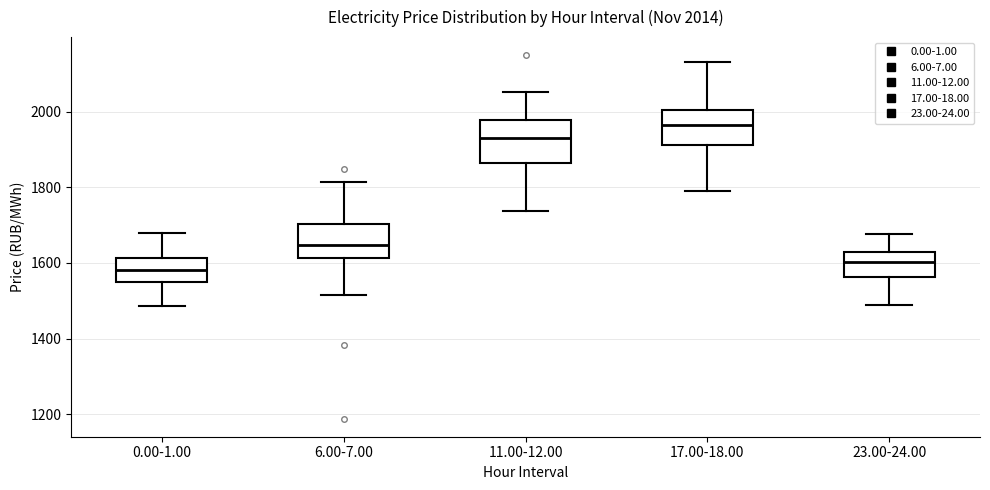

Which box has the highest median line?

17.00-18.00